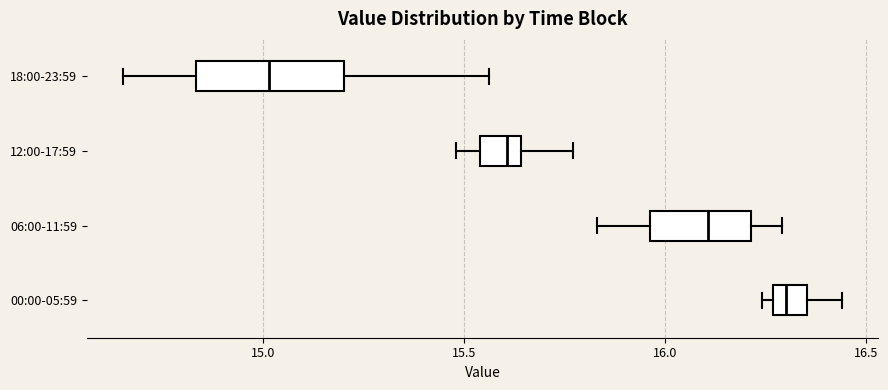

Reading bottom to top, transcribe this box plot: for each box, give where its median line is, the range the box spans, and where its two whiskers end, as read against the x-axis. The values are not printed on the chart, so give them approximately, as read against the axis.

00:00-05:59: median 16.30, box 16.25 to 16.35, whiskers 16.25 (just left of the box's left edge) to 16.45
06:00-11:59: median 16.10, box 15.95 to 16.20, whiskers 15.85 to 16.30
12:00-17:59: median 15.60, box 15.55 to 15.65, whiskers 15.50 to 15.75
18:00-23:59: median 15.00, box 14.85 to 15.20, whiskers 14.65 to 15.55